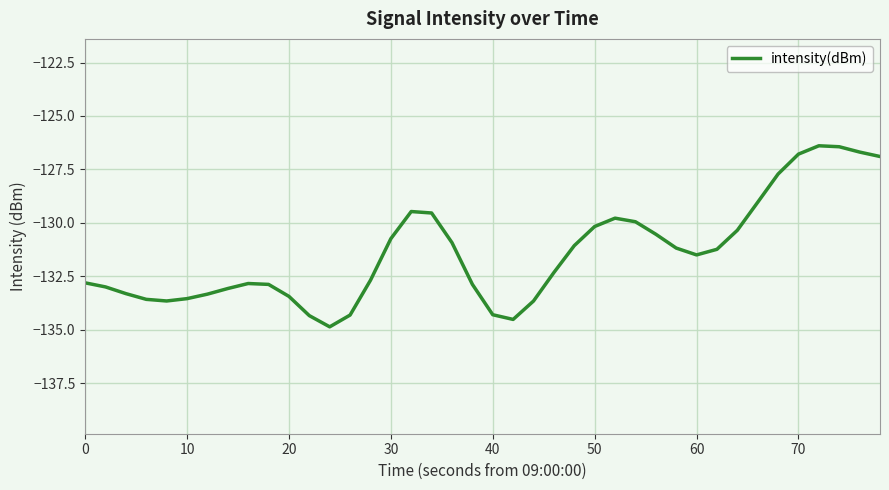

What is the minimum value shown in the chart?

-134.9